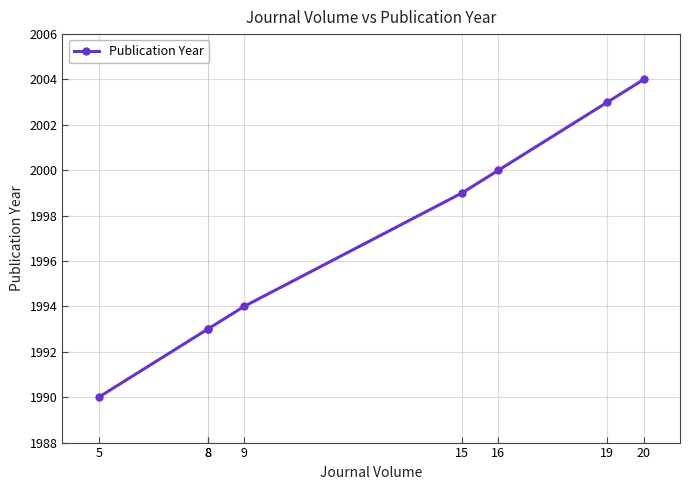

Count the number of data series in this chart.

1